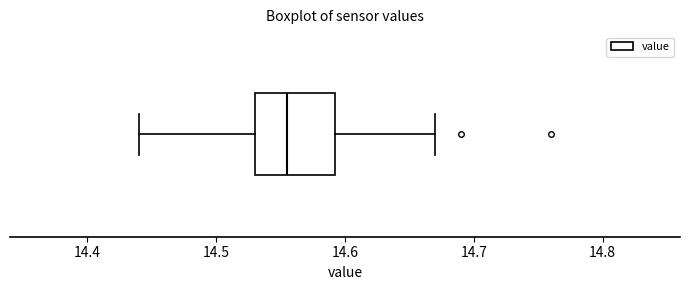

Where is the left edge of the box on the x-axis? The values are not printed on the chart, so give them approximately, as read against the axis.

14.53